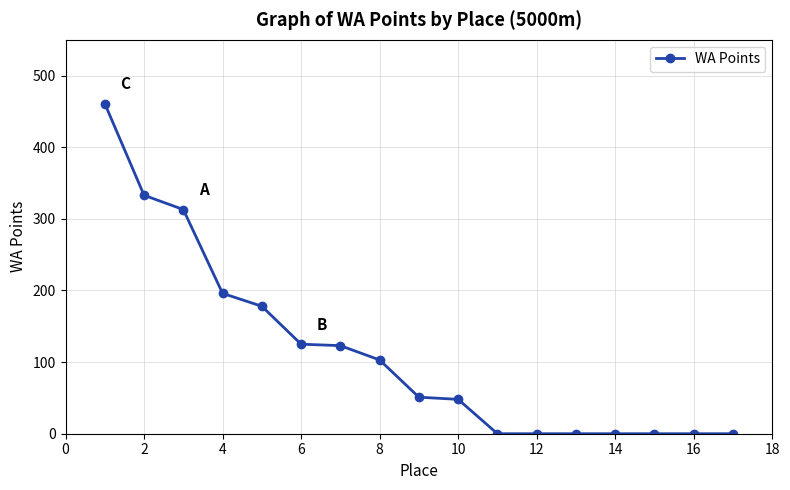

What is the value of the 7th point from the left?

123